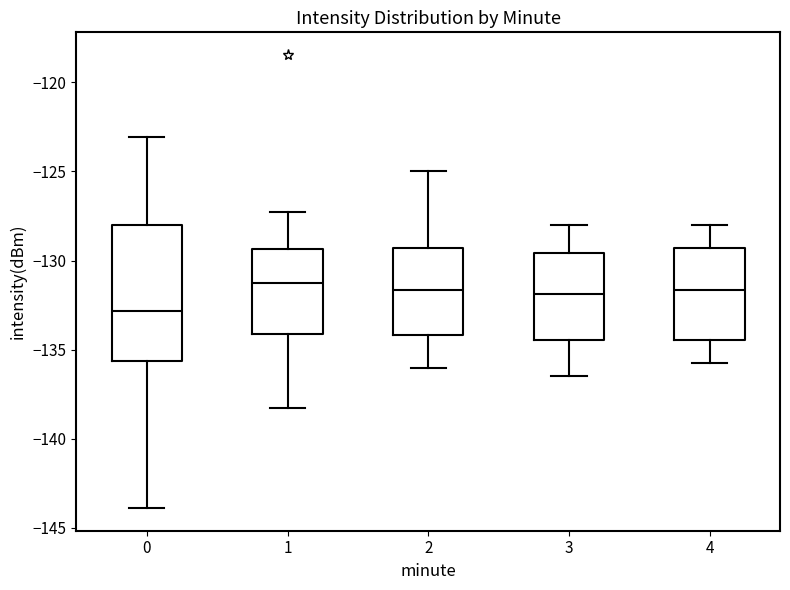

Reading left to right, transcribe this box plot: for each box, give where its median line is, the range the box spans, and where its two whiskers end, as read against the y-axis. The values are not printed on the chart, so give them approximately, as read against the axis.

0: median -133.0, box -135.5 to -128.0, whiskers -144.0 to -123.0
1: median -131.0, box -134.0 to -129.5, whiskers -138.5 to -127.0
2: median -131.5, box -134.0 to -129.5, whiskers -136.0 to -125.0
3: median -132.0, box -134.5 to -129.5, whiskers -136.5 to -128.0
4: median -131.5, box -134.5 to -129.5, whiskers -135.5 to -128.0